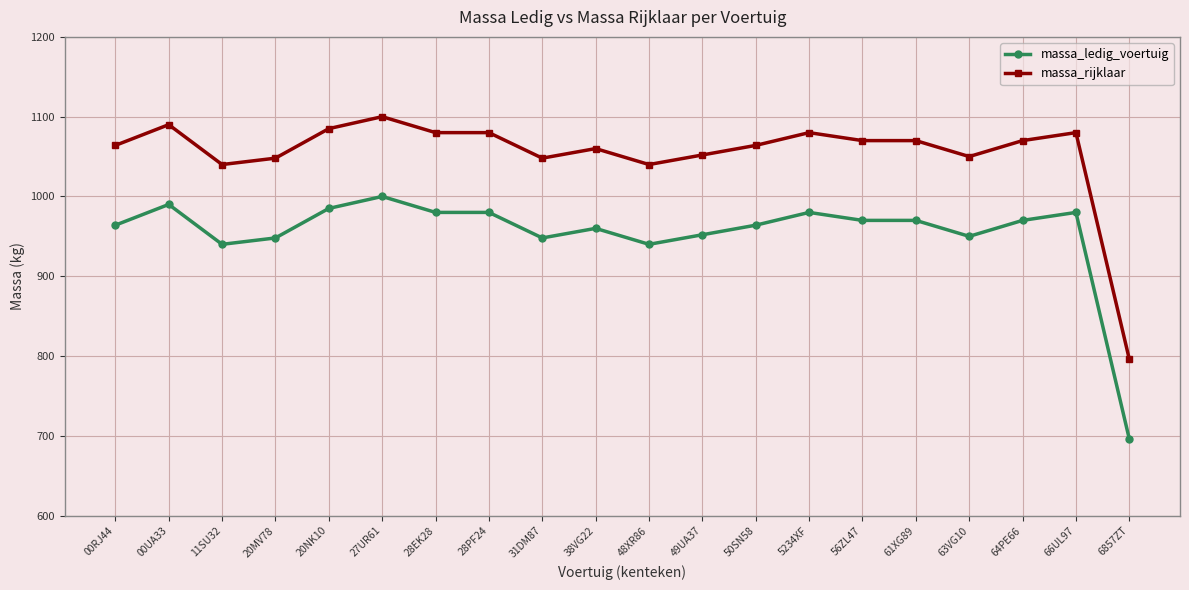

The massa_rijklaar series shows 1365 at 6857ZT. True or false?

False